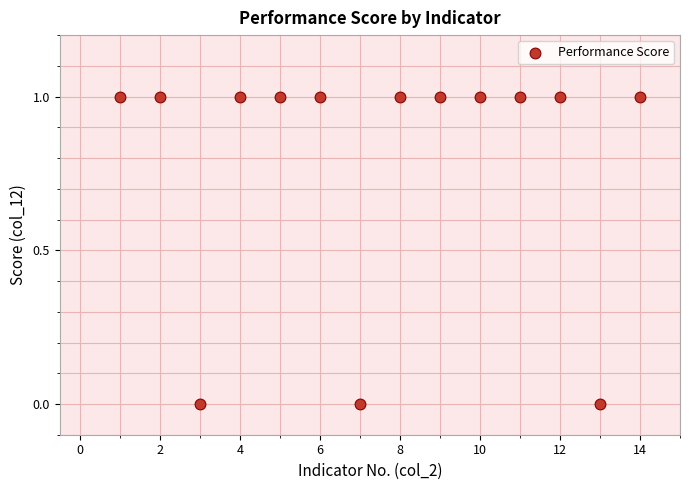

What is the range of X values (max minus min)?

13